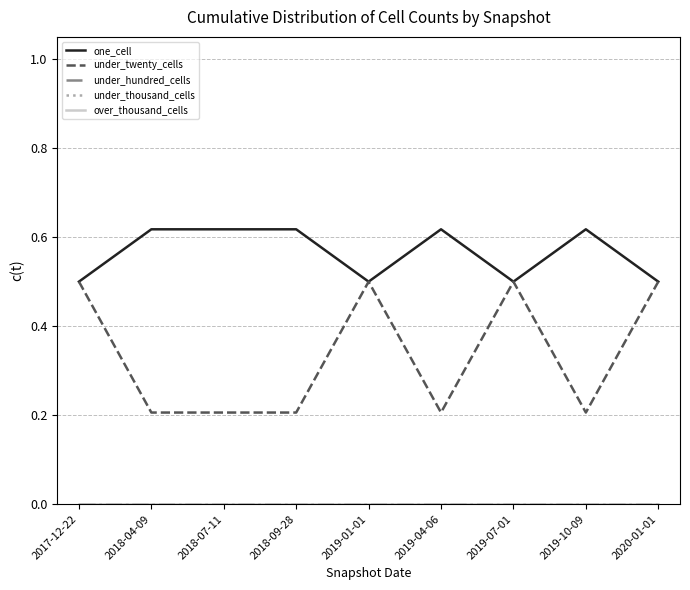

What is the difference between the maximum and minimum values in the one_cell series?

0.1